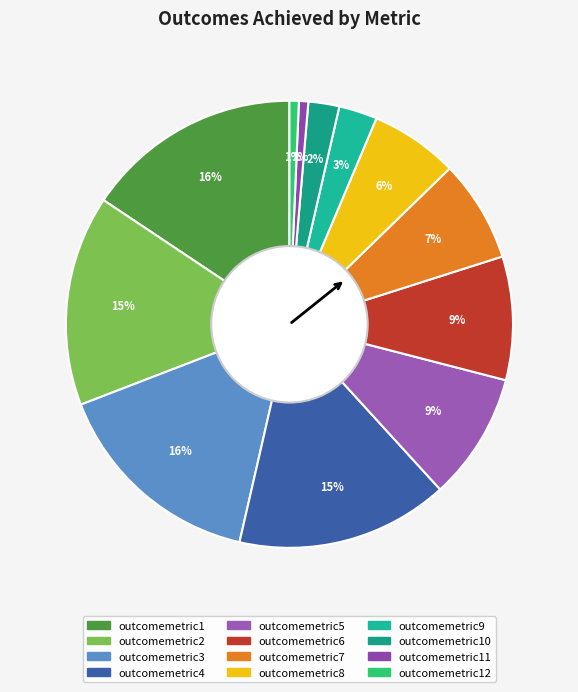

Is there a majority slice in this chart?

No